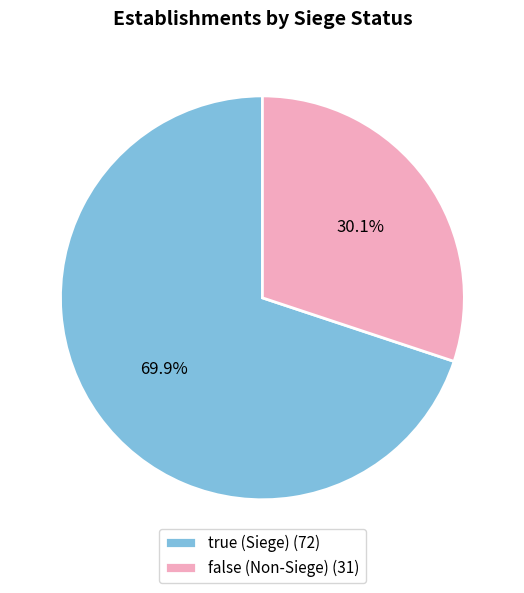

To the nearest percent, what is the difference between the false and true slice percentages?

40%